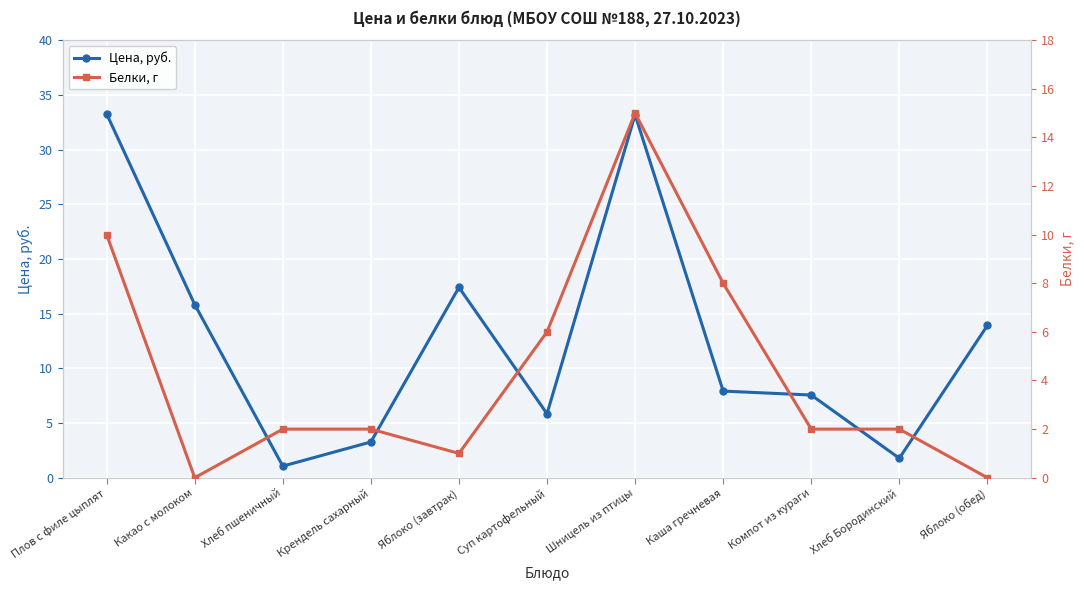

What is the spread (max minus min) of values at Какао с молоком?

15.8